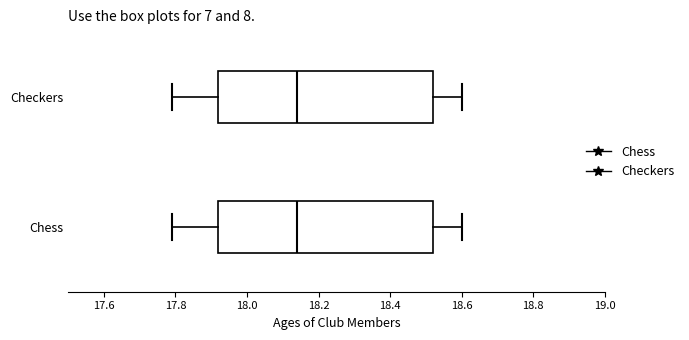

Reading bottom to top, transcribe this box plot: for each box, give where its median line is, the range the box spans, and where its two whiskers end, as read against the x-axis. The values are not printed on the chart, so give them approximately, as read against the axis.

Chess: median 18.14, box 17.92 to 18.52, whiskers 17.80 to 18.60
Checkers: median 18.14, box 17.92 to 18.52, whiskers 17.80 to 18.60